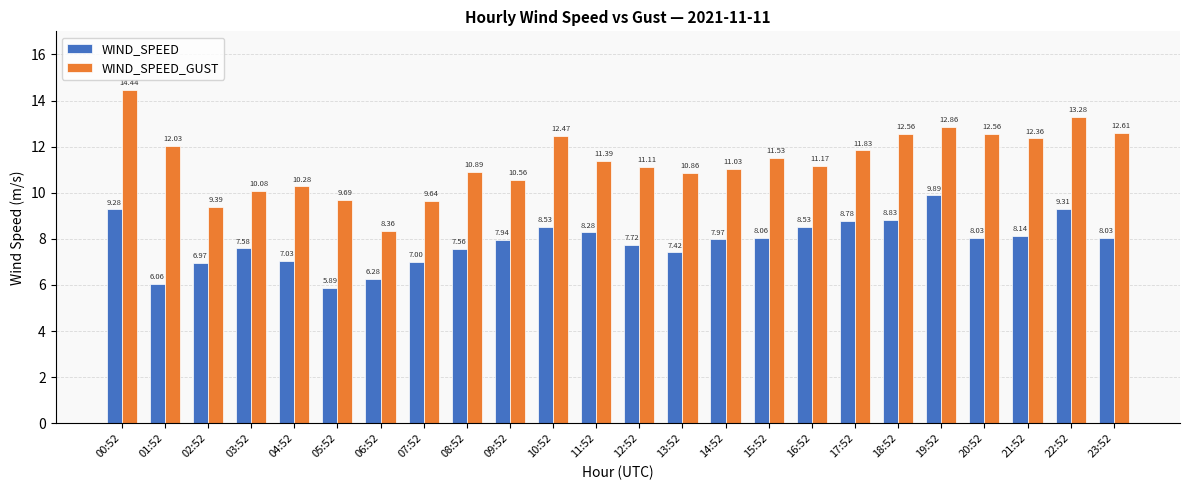

Which label corresponds to the smallest value in the chart?

05:52